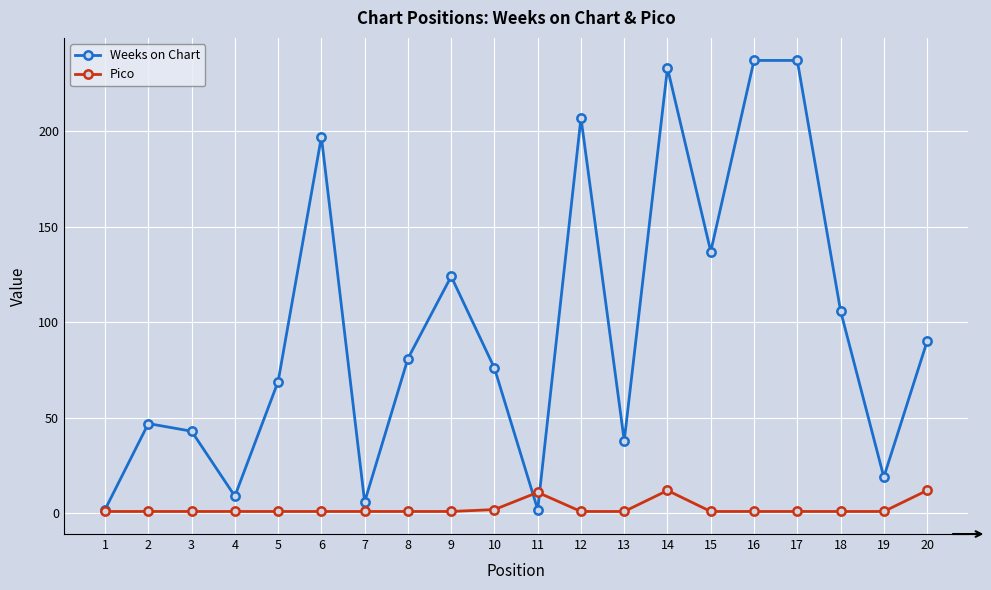

What is the difference between the highest and lowest values at 2?

46